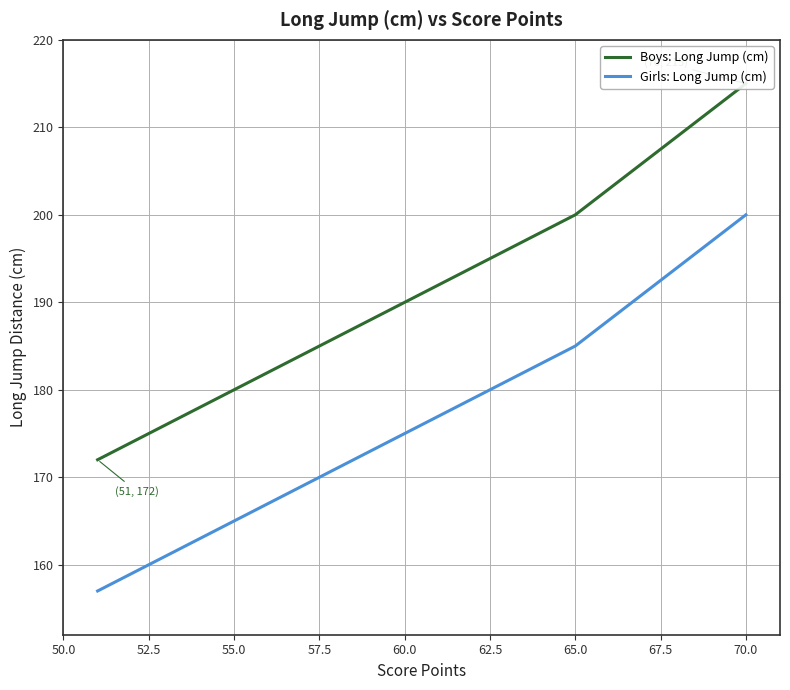

Rank the series by their maximum value, from lowest to highest.

Girls: Long Jump (cm), Boys: Long Jump (cm)